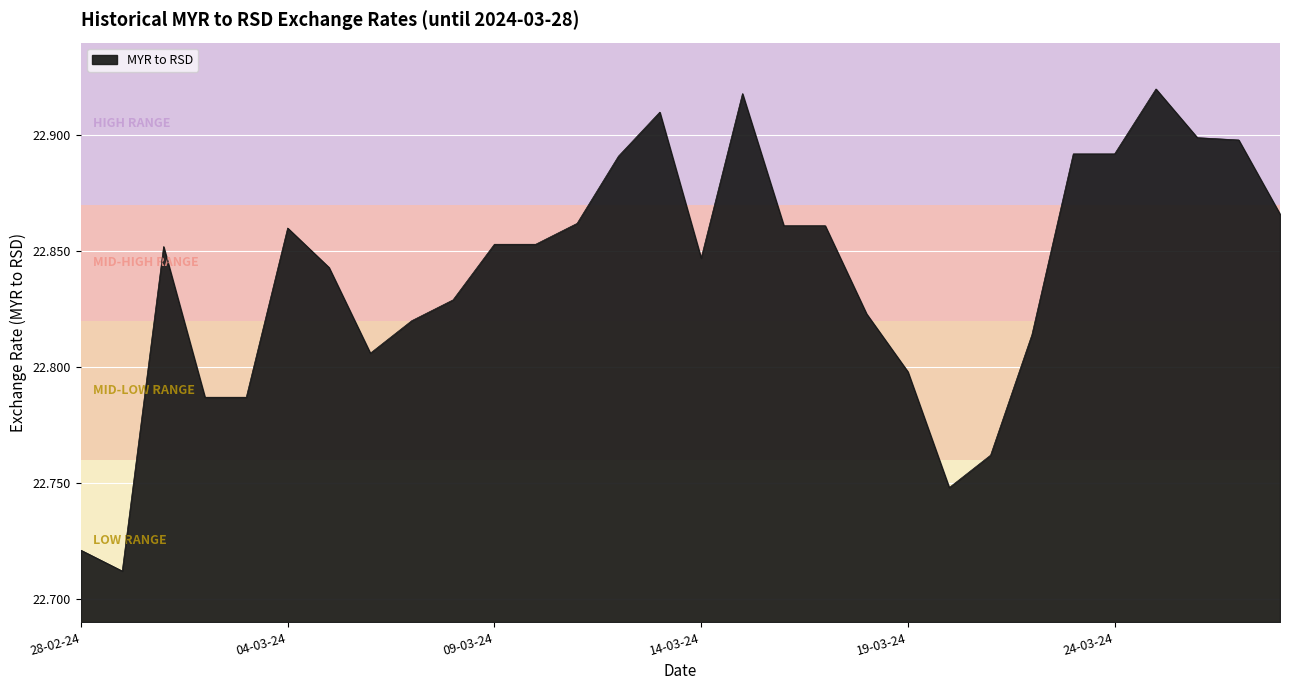

How many lines are shown in the chart?

1